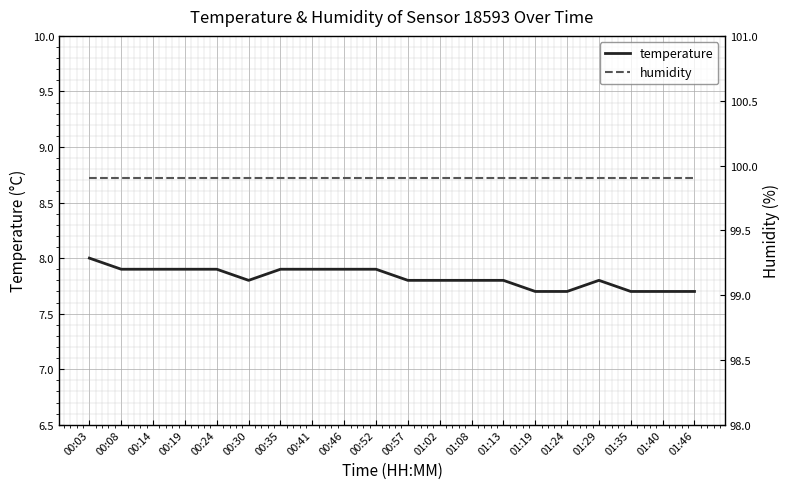

True or false: temperature has a value of 3.2 at 00:03.

False